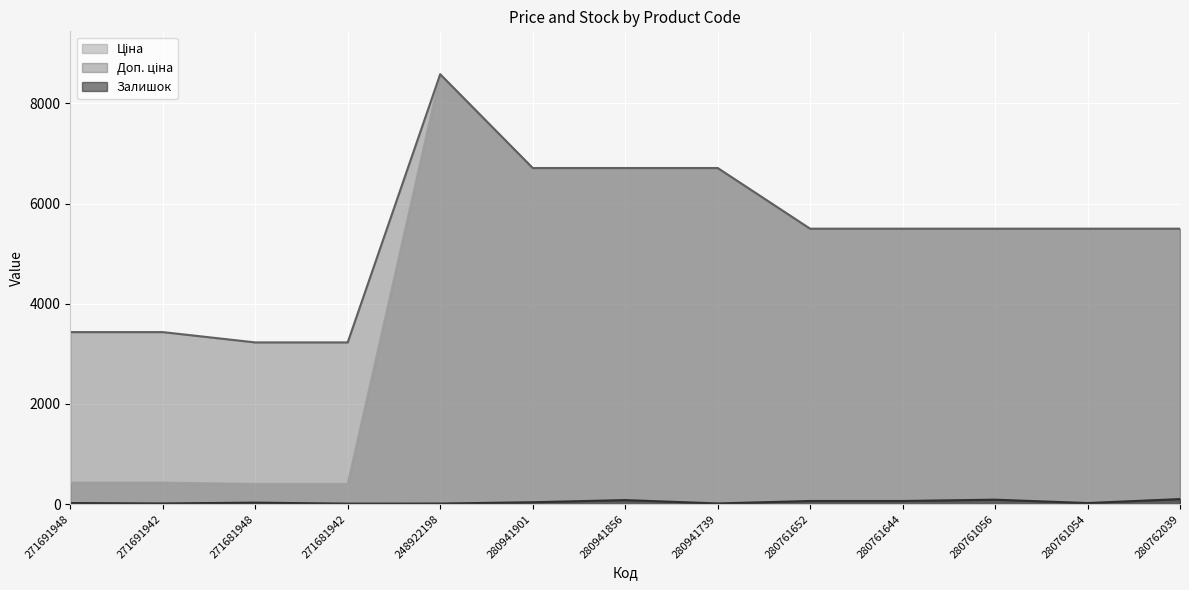

What is the difference between the Доп. ціна values at 248922198 and 280761054?

3083.8